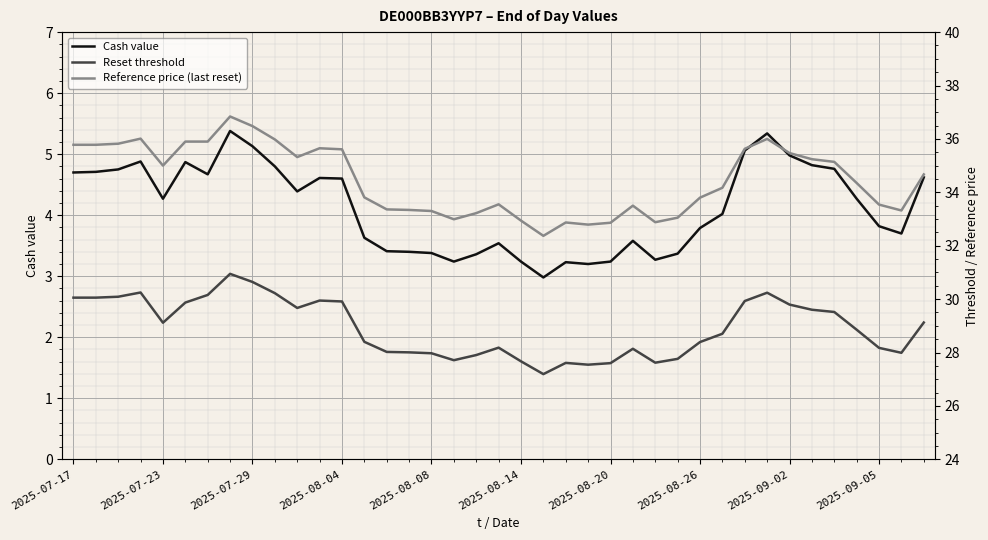

The value of Reset threshold at 2025-07-23 is 14.1. True or false?

False